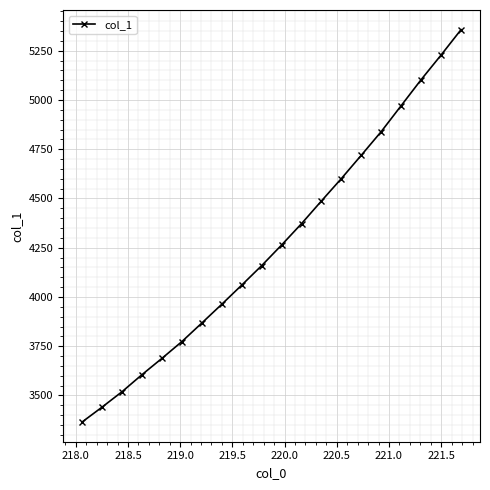

Does the chart display data point markers on the line(s)?

Yes